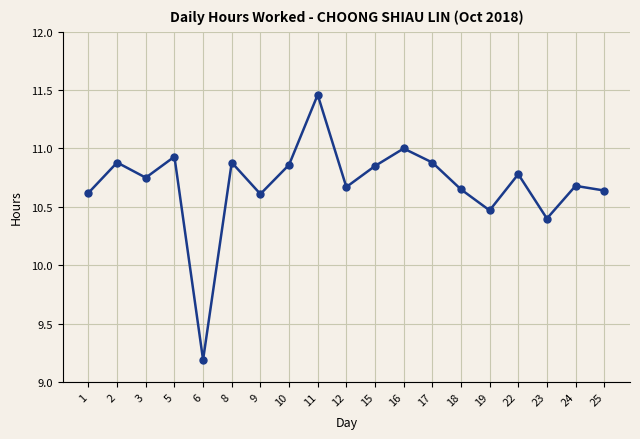

How many interior local valleys (lower than both neighbors) does the data have?

6